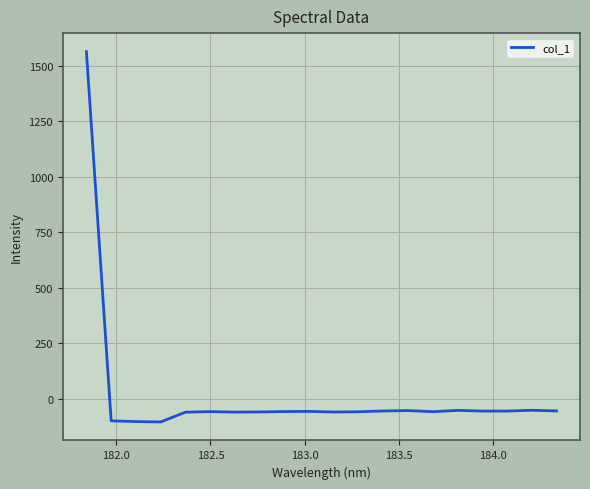

What is the minimum value shown in the chart?

-103.8